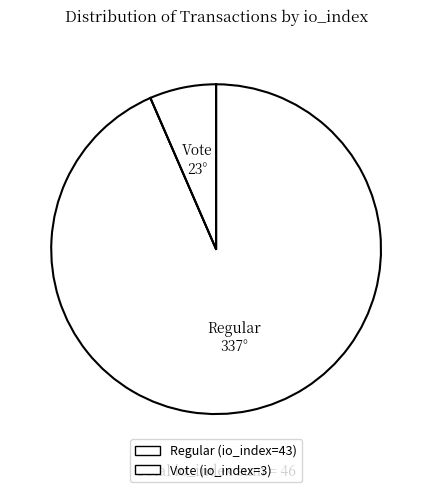

Do Vote (io_index=3) and Regular (io_index=43) together represent more than half of the pie?

Yes